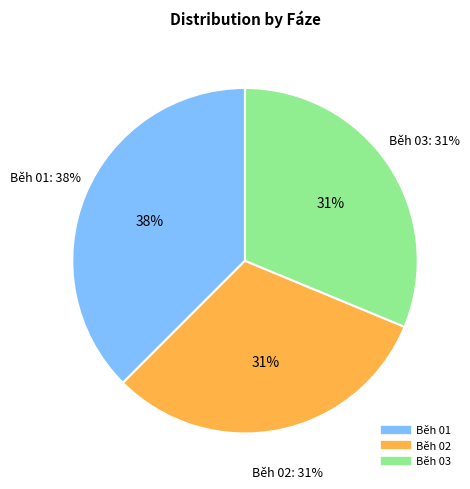

Does Běh 03 account for over 50% of the chart?

No